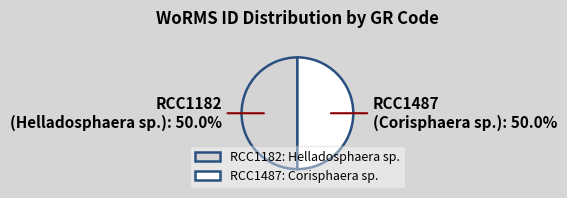

Approximately how many times larger is the value at RCC1487 compared to RCC1182?

1.0